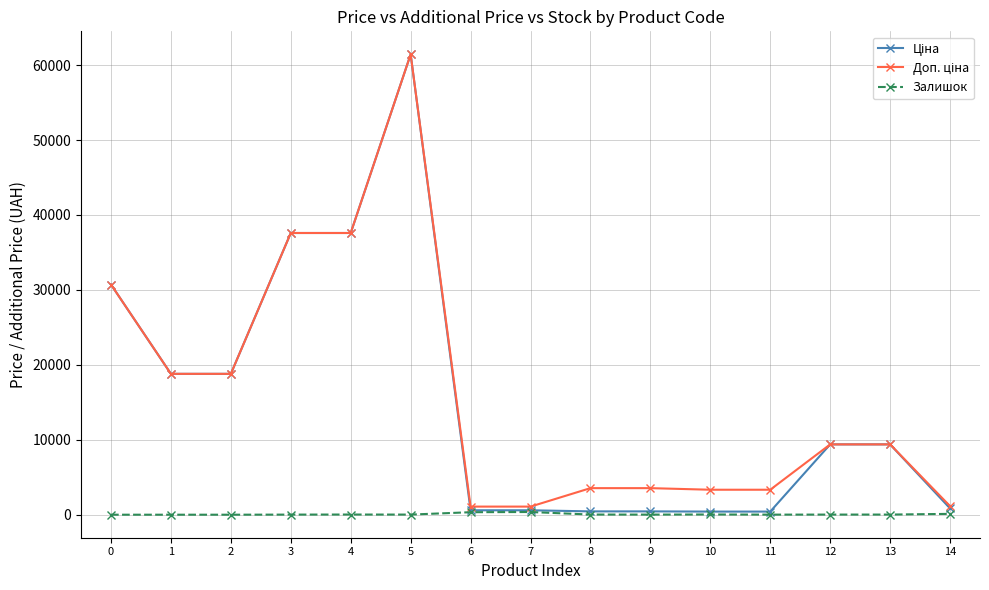

What is the total value across all series at 2?

37593.6